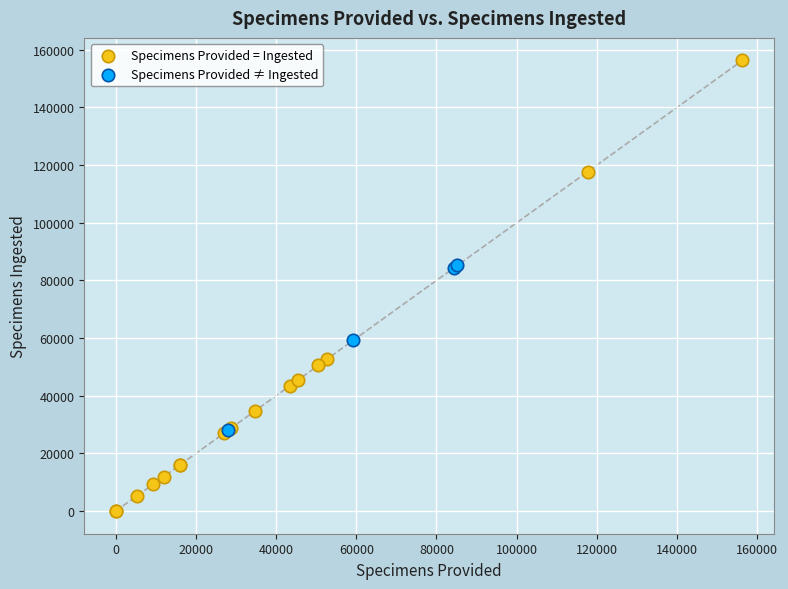

What are all the series names shown in the legend?

Specimens Provided = Ingested, Specimens Provided ≠ Ingested